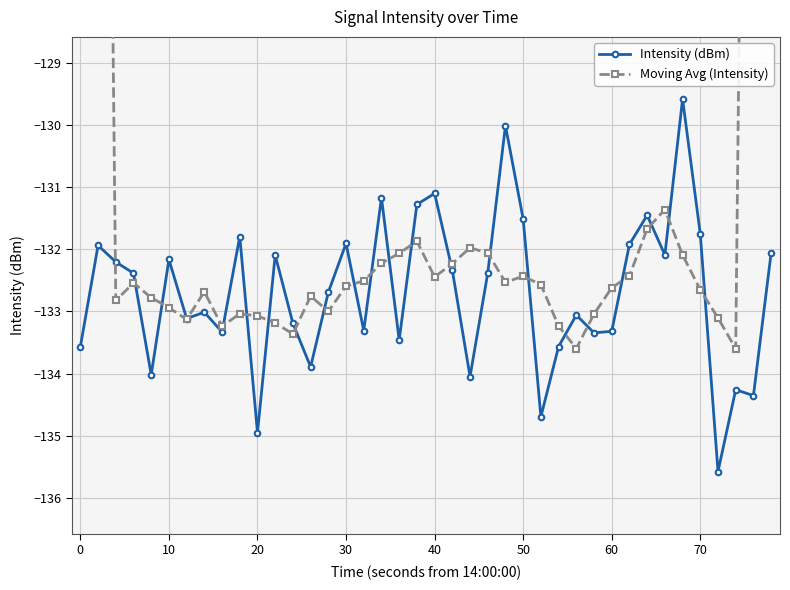

What is the difference between the maximum and second lowest values in the Moving Avg (Intensity) series?

54.1